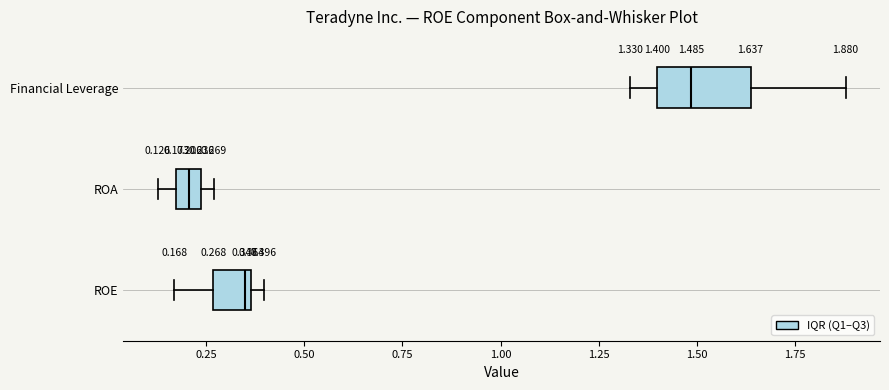

Which box is the widest, from its left edge to its right edge?

Financial Leverage